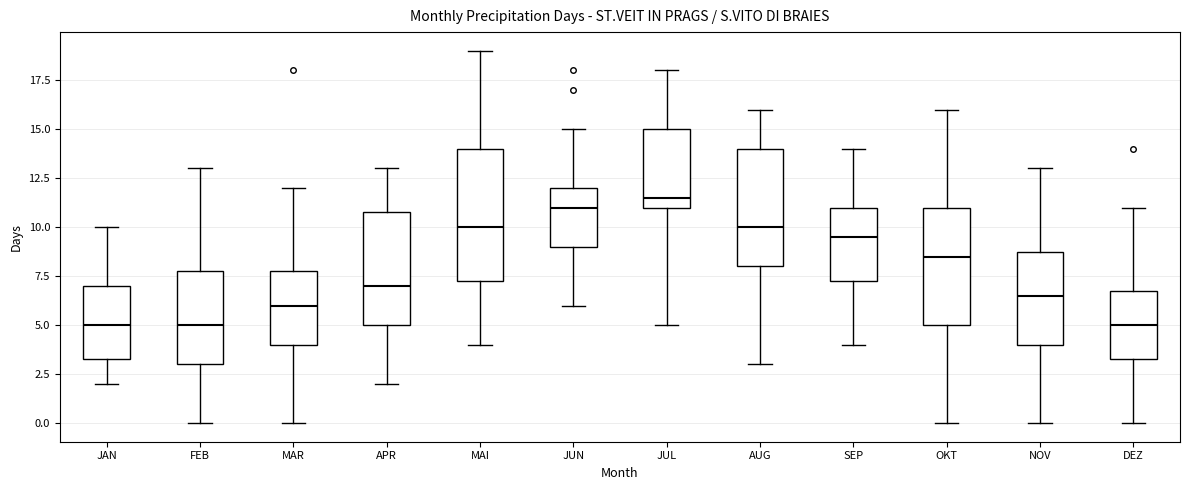

Reading left to right, read every box against the y-axis: the position of its median line, the range the box covers, and the ends of its whiskers. The values are not printed on the chart, so give them approximately, as read against the axis.

JAN: median 5.0, box 3.5 to 7.0, whiskers 2.0 to 10.0
FEB: median 5.0, box 3.0 to 8.0, whiskers 0.0 to 13.0
MAR: median 6.0, box 4.0 to 8.0, whiskers 0.0 to 12.0
APR: median 7.0, box 5.0 to 11.0, whiskers 2.0 to 13.0
MAI: median 10.0, box 7.5 to 14.0, whiskers 4.0 to 19.0
JUN: median 11.0, box 9.0 to 12.0, whiskers 6.0 to 15.0
JUL: median 11.5, box 11.0 to 15.0, whiskers 5.0 to 18.0
AUG: median 10.0, box 8.0 to 14.0, whiskers 3.0 to 16.0
SEP: median 9.5, box 7.5 to 11.0, whiskers 4.0 to 14.0
OKT: median 8.5, box 5.0 to 11.0, whiskers 0.0 to 16.0
NOV: median 6.5, box 4.0 to 9.0, whiskers 0.0 to 13.0
DEZ: median 5.0, box 3.5 to 7.0, whiskers 0.0 to 11.0